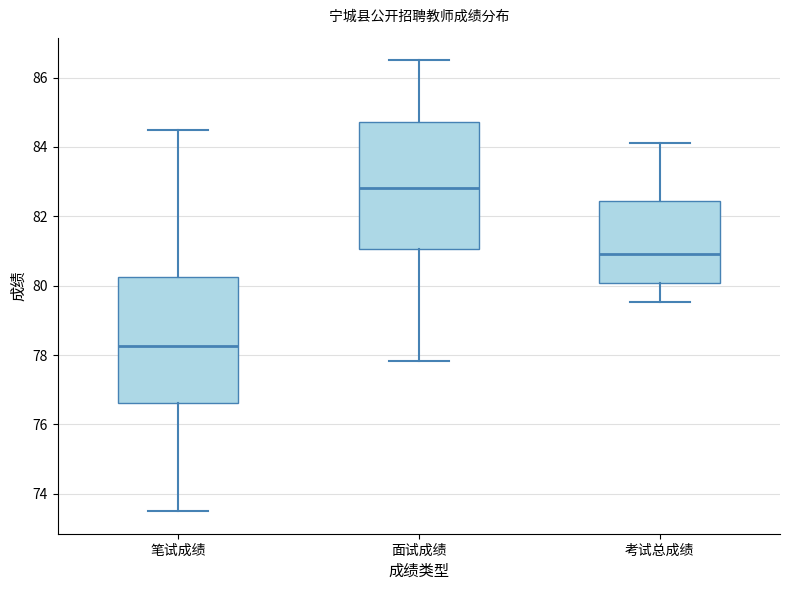

Reading left to right, transcribe this box plot: for each box, give where its median line is, the range the box spans, and where its two whiskers end, as read against the y-axis. The values are not printed on the chart, so give them approximately, as read against the axis.

笔试成绩: median 78.2, box 76.6 to 80.2, whiskers 73.6 to 84.6
面试成绩: median 82.8, box 81.0 to 84.8, whiskers 77.8 to 86.6
考试总成绩: median 81.0, box 80.0 to 82.4, whiskers 79.6 to 84.2